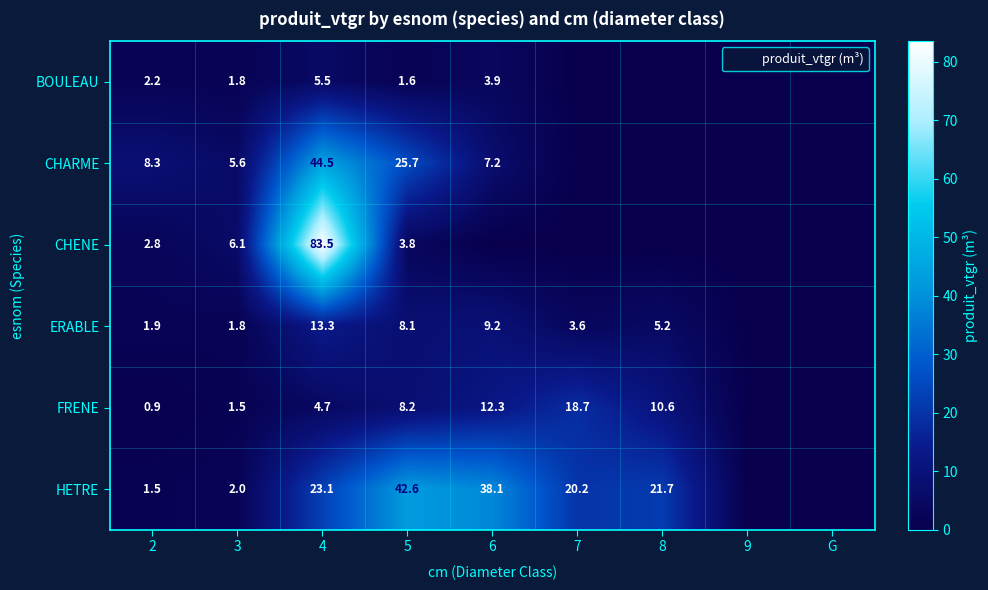

Rank the series at 7 from highest to lowest value.

HETRE, FRENE, ERABLE, BOULEAU, CHARME, CHENE